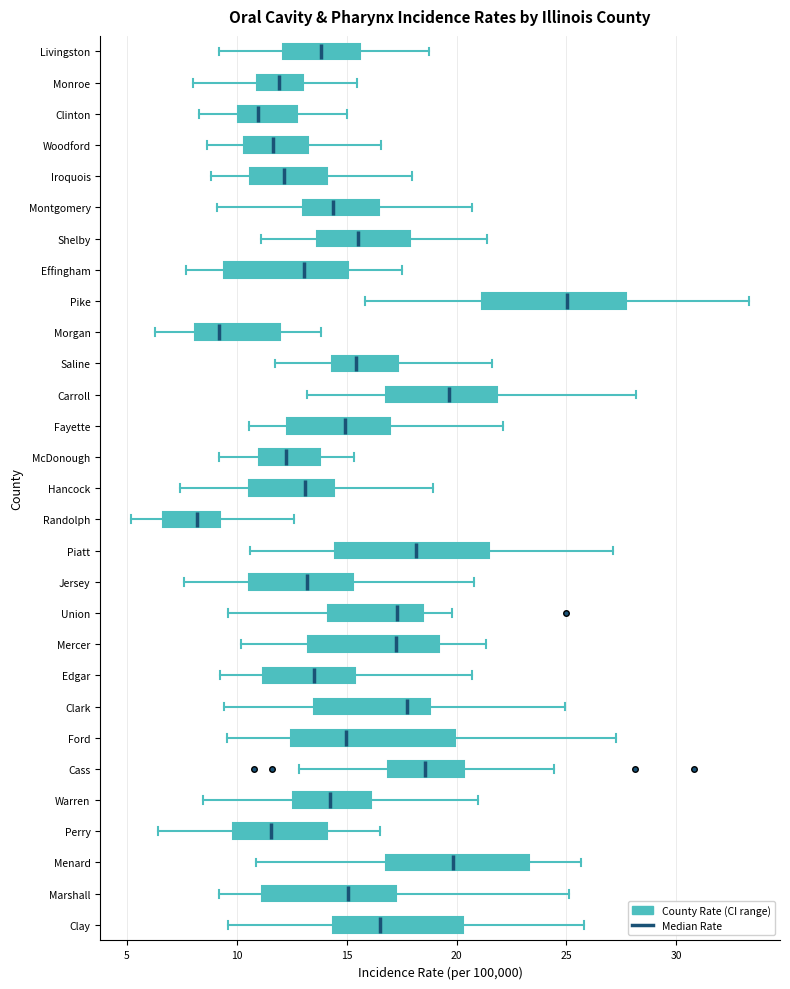

Reading bottom to top, read every box against the x-axis: the position of its median line, the range the box covers, and the ends of its whiskers. The values are not printed on the chart, so give them approximately, as read against the axis.

Clay: median 16.5, box 14.5 to 20.5, whiskers 9.5 to 26.0
Marshall: median 15.0, box 11.0 to 17.0, whiskers 9.0 to 25.0
Menard: median 20.0, box 17.0 to 23.5, whiskers 11.0 to 25.5
Perry: median 11.5, box 10.0 to 14.0, whiskers 6.5 to 16.5
Warren: median 14.0, box 12.5 to 16.0, whiskers 8.5 to 21.0
Cass: median 18.5, box 17.0 to 20.5, whiskers 13.0 to 24.5
Ford: median 15.0, box 12.5 to 20.0, whiskers 9.5 to 27.0
Clark: median 17.5, box 13.5 to 19.0, whiskers 9.5 to 25.0
Edgar: median 13.5, box 11.0 to 15.5, whiskers 9.0 to 20.5
Mercer: median 17.5, box 13.0 to 19.0, whiskers 10.0 to 21.5
Union: median 17.5, box 14.0 to 18.5, whiskers 9.5 to 20.0
Jersey: median 13.0, box 10.5 to 15.5, whiskers 7.5 to 21.0
Piatt: median 18.0, box 14.5 to 21.5, whiskers 10.5 to 27.0
Randolph: median 8.0, box 6.5 to 9.0, whiskers 5.0 to 12.5
Hancock: median 13.0, box 10.5 to 14.5, whiskers 7.5 to 19.0
McDonough: median 12.0, box 11.0 to 14.0, whiskers 9.0 to 15.5
Fayette: median 15.0, box 12.5 to 17.0, whiskers 10.5 to 22.0
Carroll: median 19.5, box 17.0 to 22.0, whiskers 13.0 to 28.0
Saline: median 15.5, box 14.5 to 17.5, whiskers 11.5 to 21.5
Morgan: median 9.0, box 8.0 to 12.0, whiskers 6.5 to 14.0
Pike: median 25.0, box 21.0 to 27.5, whiskers 16.0 to 33.5
Effingham: median 13.0, box 9.5 to 15.0, whiskers 7.5 to 17.5
Shelby: median 15.5, box 13.5 to 18.0, whiskers 11.0 to 21.5
Montgomery: median 14.5, box 13.0 to 16.5, whiskers 9.0 to 20.5
Iroquois: median 12.0, box 10.5 to 14.0, whiskers 9.0 to 18.0
Woodford: median 11.5, box 10.5 to 13.0, whiskers 8.5 to 16.5
Clinton: median 11.0, box 10.0 to 13.0, whiskers 8.5 to 15.0
Monroe: median 12.0, box 11.0 to 13.0, whiskers 8.0 to 15.5
Livingston: median 14.0, box 12.0 to 15.5, whiskers 9.0 to 18.5